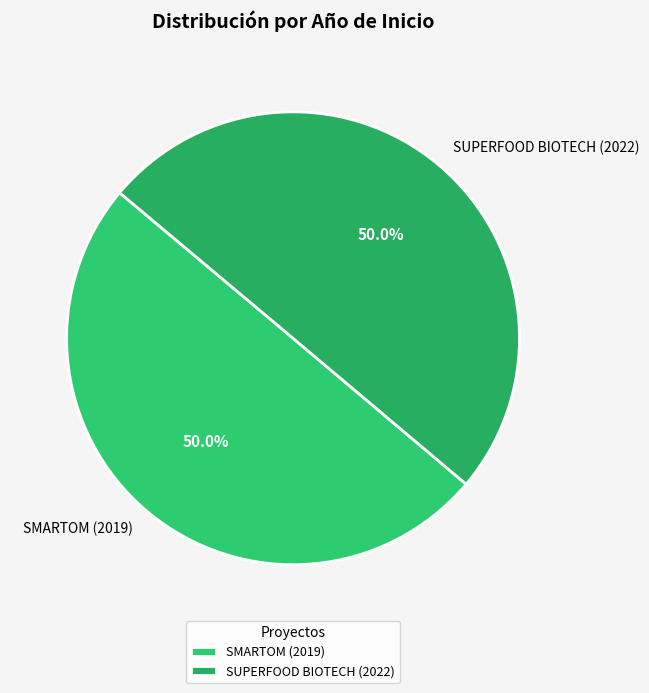

To the nearest percent, what portion does SUPERFOOD BIOTECH (2022) represent?

50%